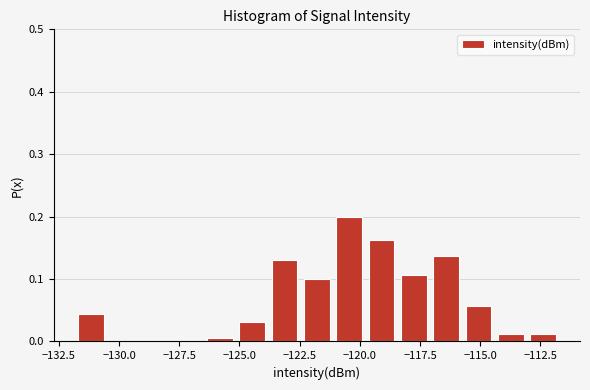

Read against the x-axis, roughly where is the centre of the tallest bar?

-120.5